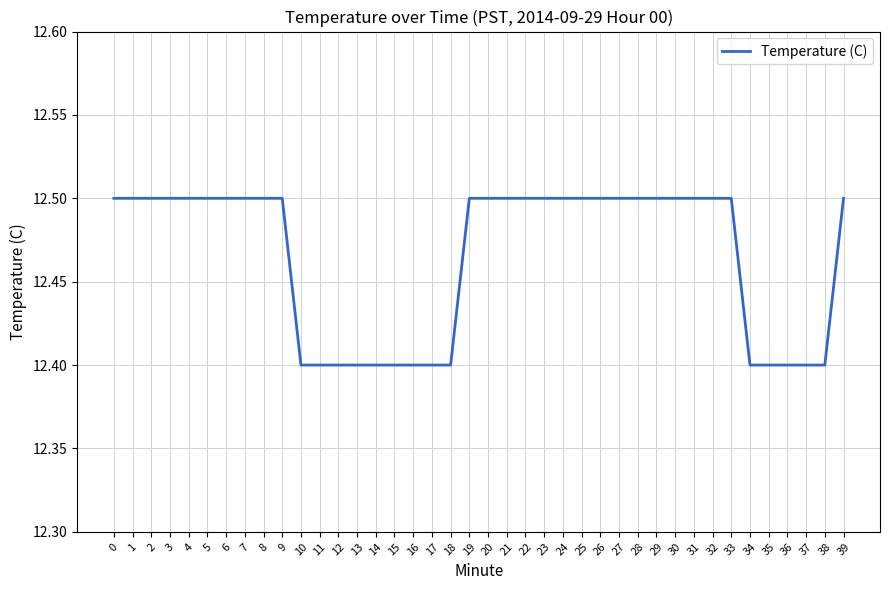

Count the number of categories in the chart.

40